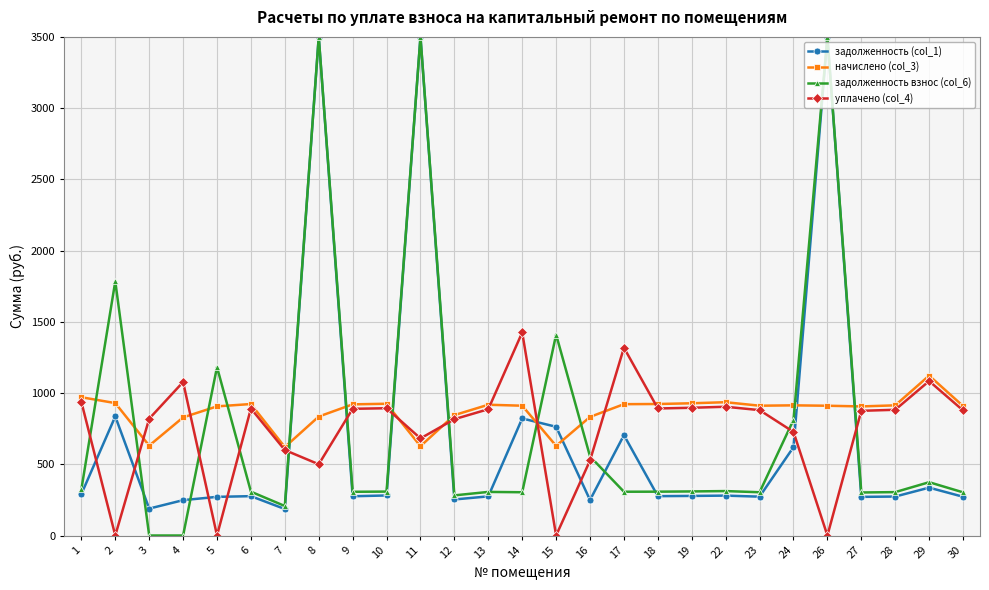

At which label is задолженность взнос (col_6) closest to 1750?

2